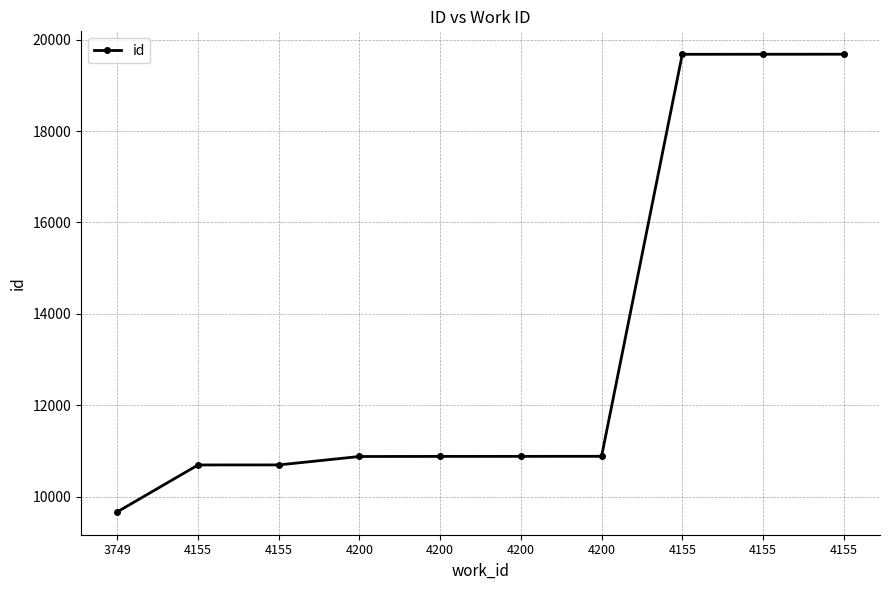

How many series are shown in this chart?

1